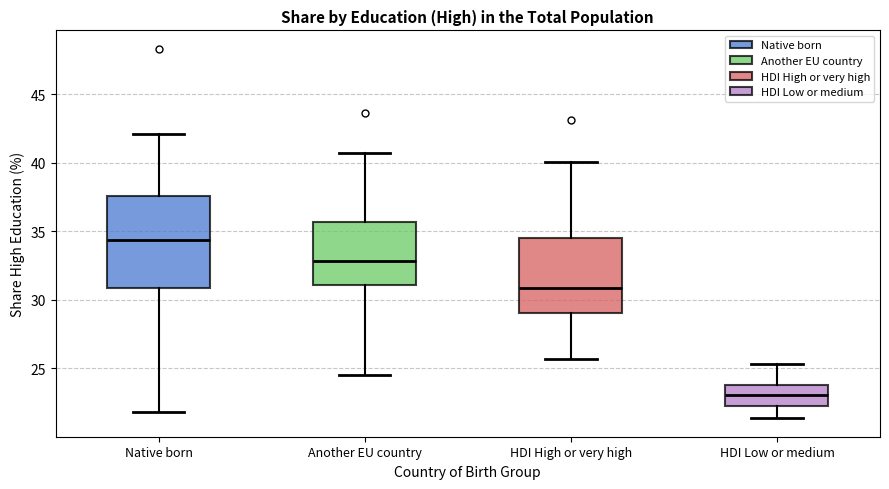

Reading left to right, read every box against the y-axis: the position of its median line, the range the box covers, and the ends of its whiskers. The values are not printed on the chart, so give them approximately, as read against the axis.

Native born: median 34.5, box 31.0 to 37.5, whiskers 22.0 to 42.0
Another EU country: median 33.0, box 31.0 to 35.5, whiskers 24.5 to 40.5
HDI High or very high: median 31.0, box 29.0 to 34.5, whiskers 25.5 to 40.0
HDI Low or medium: median 23.0, box 22.5 to 24.0, whiskers 21.5 to 25.5